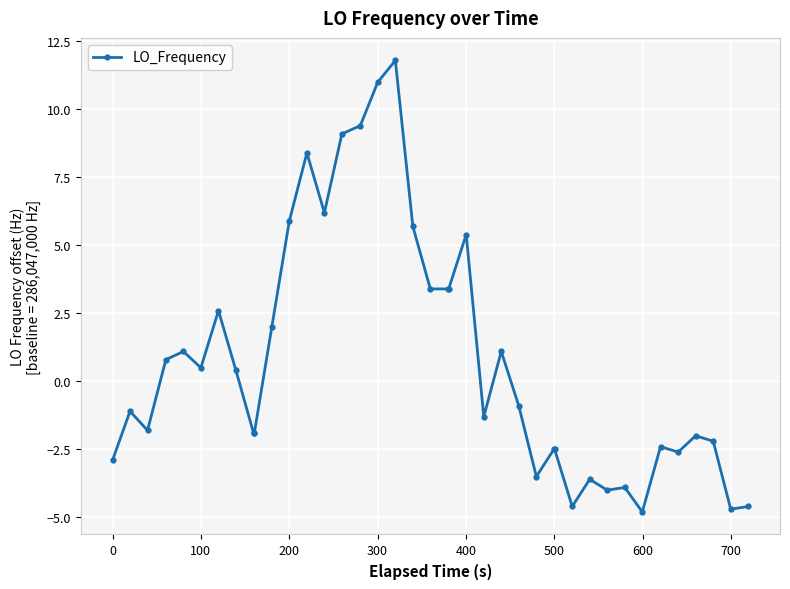

What is the difference between the maximum and minimum values?

16.6